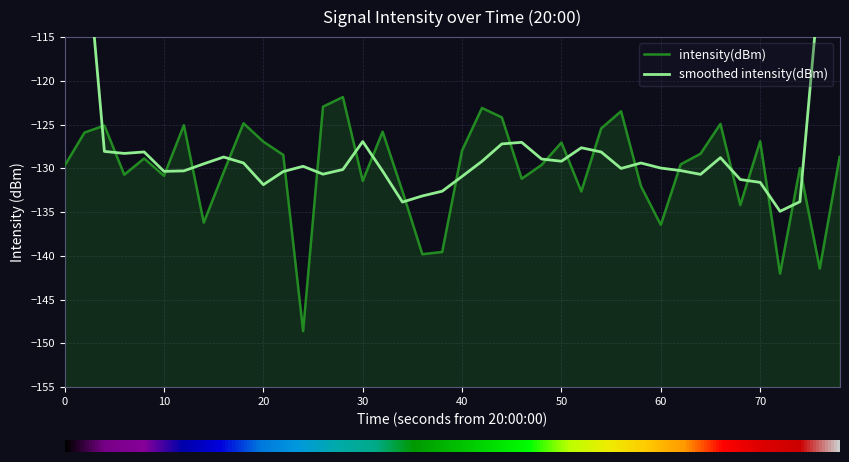

What is the sum of all values?

-5205.5